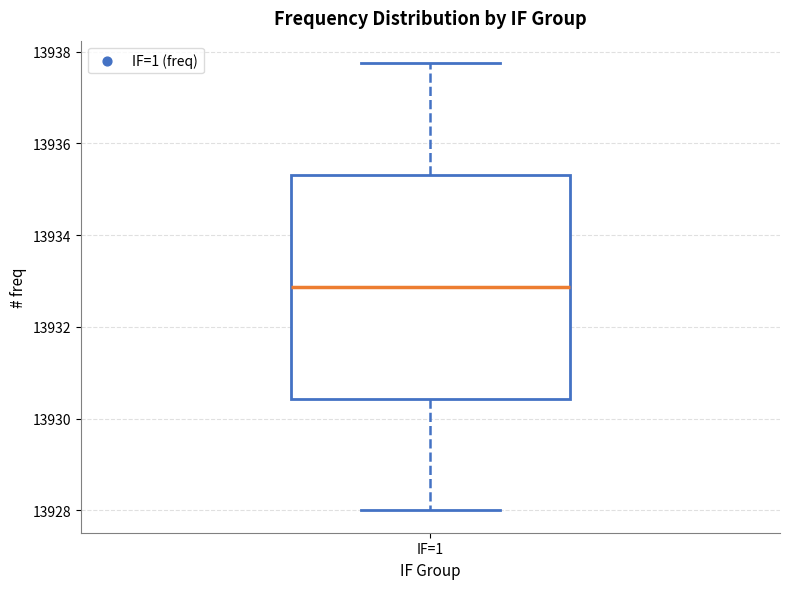

Transcribe this box plot: give where the median line is, the range the box spans, and where the two whiskers end, as read against the y-axis. The values are not printed on the chart, so give them approximately, as read against the axis.

median 13932.8, box 13930.4 to 13935.4, whiskers 13928.0 to 13937.8